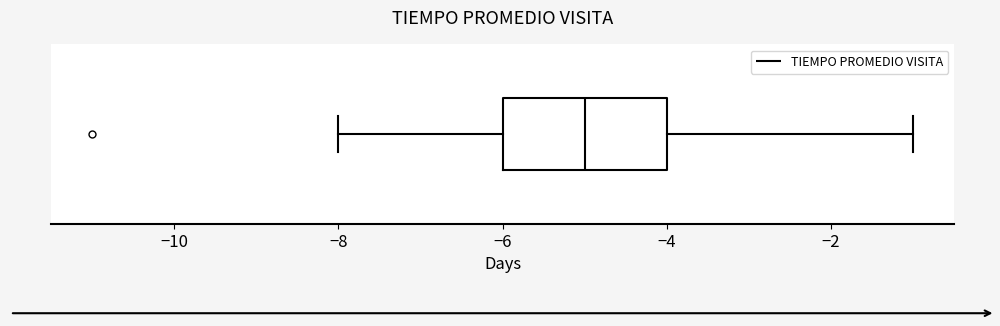

Transcribe this box plot: give where the median line is, the range the box spans, and where the two whiskers end, as read against the x-axis. The values are not printed on the chart, so give them approximately, as read against the axis.

median -5, box -6 to -4, whiskers -8 to -1